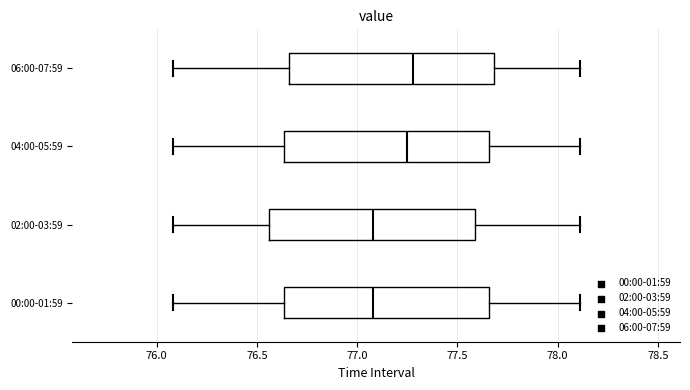

Reading bottom to top, read every box against the x-axis: the position of its median line, the range the box covers, and the ends of its whiskers. The values are not printed on the chart, so give them approximately, as read against the axis.

00:00-01:59: median 77.10, box 76.65 to 77.65, whiskers 76.10 to 78.10
02:00-03:59: median 77.10, box 76.55 to 77.60, whiskers 76.10 to 78.10
04:00-05:59: median 77.25, box 76.65 to 77.65, whiskers 76.10 to 78.10
06:00-07:59: median 77.30, box 76.65 to 77.70, whiskers 76.10 to 78.10